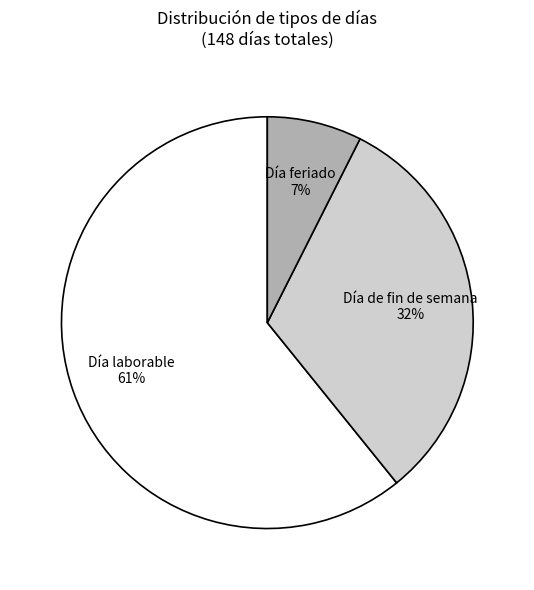

Count the number of slices in the pie.

3